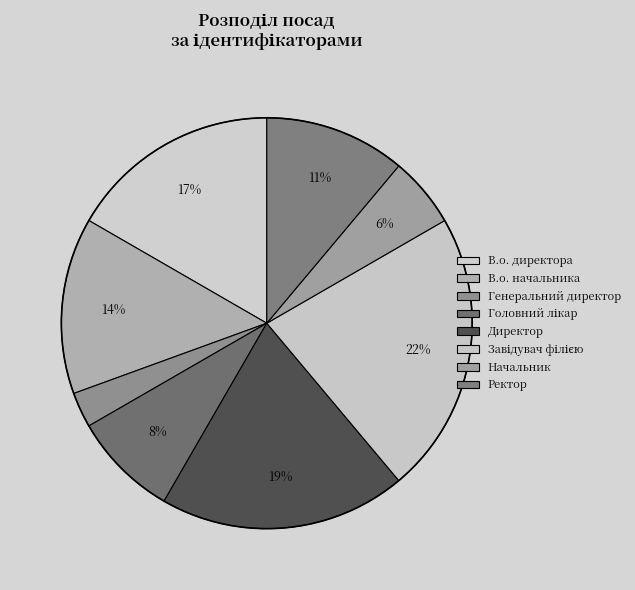

Which slice is the largest?

Завідувач філією